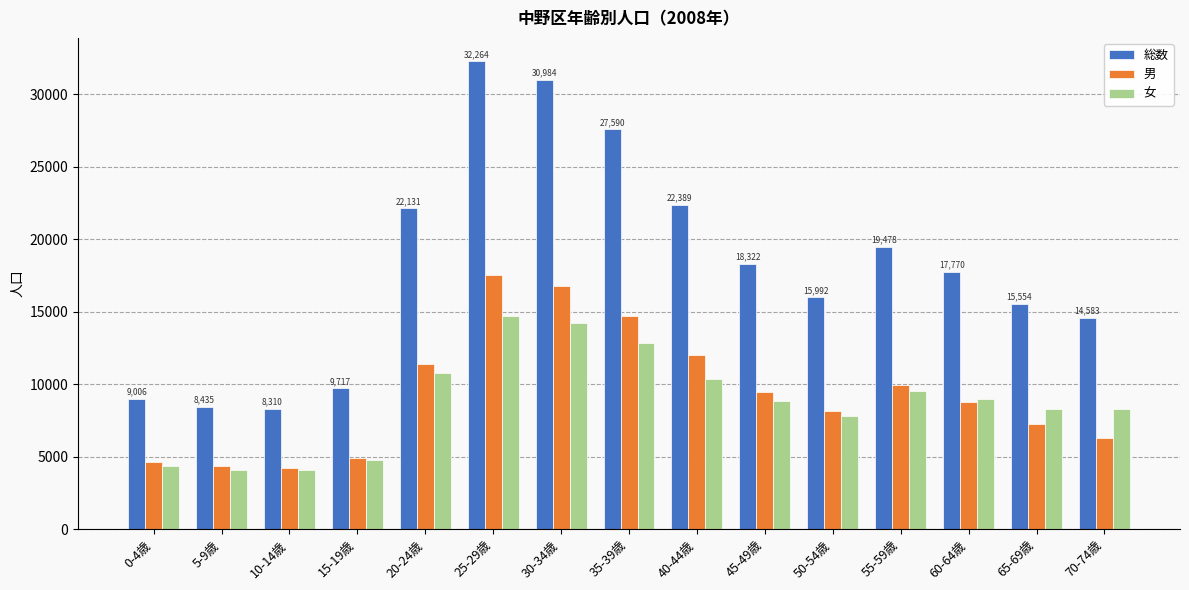

What is the lowest value of the 女 series?

4065